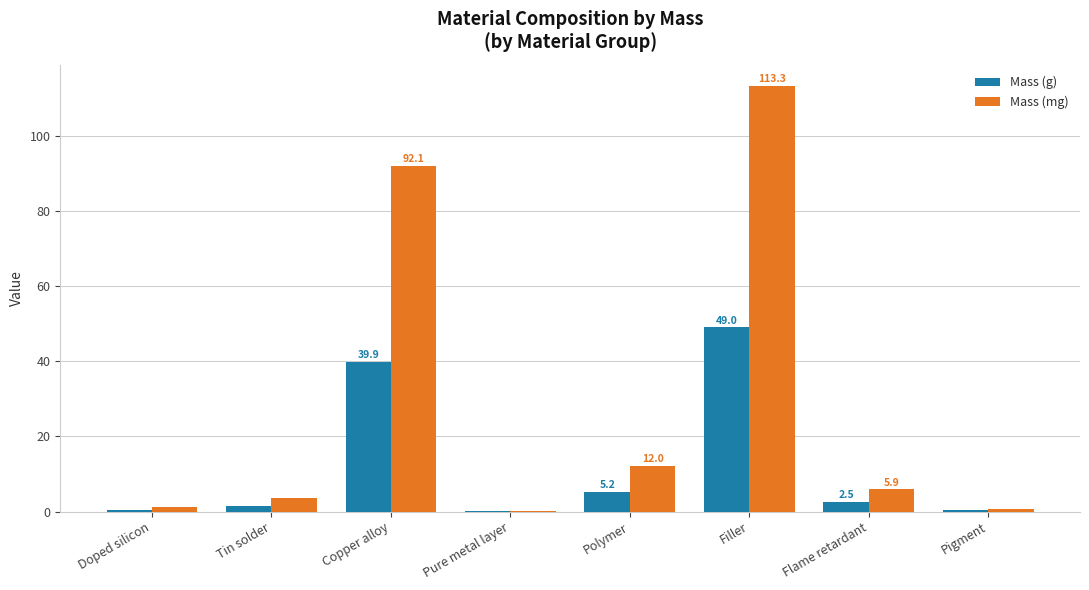

How many series are shown in this chart?

2